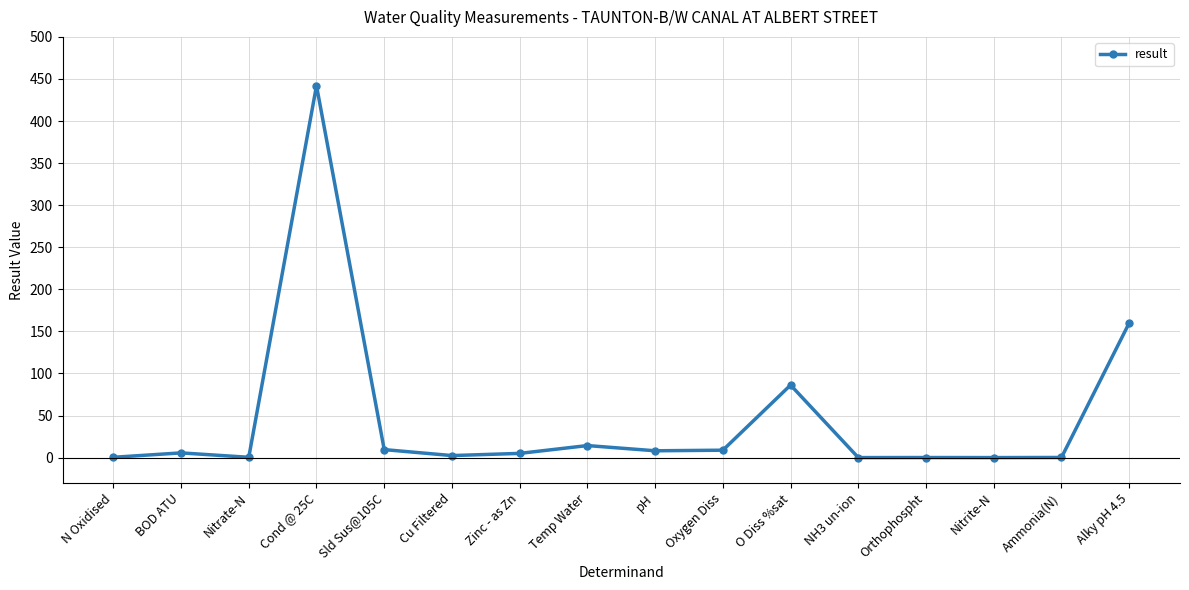

How many lines are shown in the chart?

1